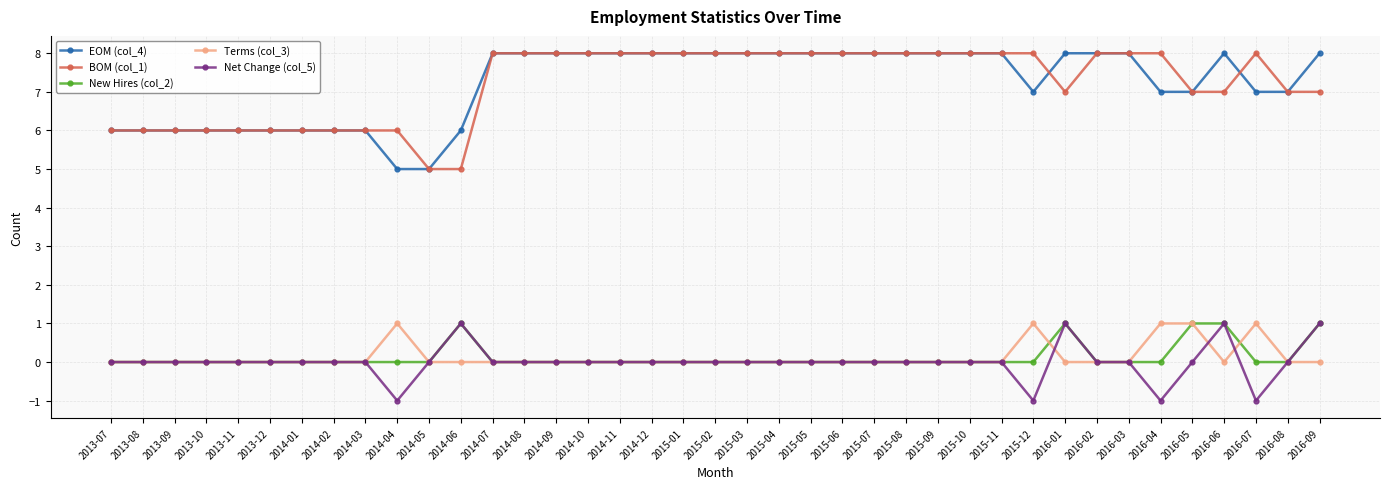

What is the difference between the highest and lowest values at 2014-02?

6